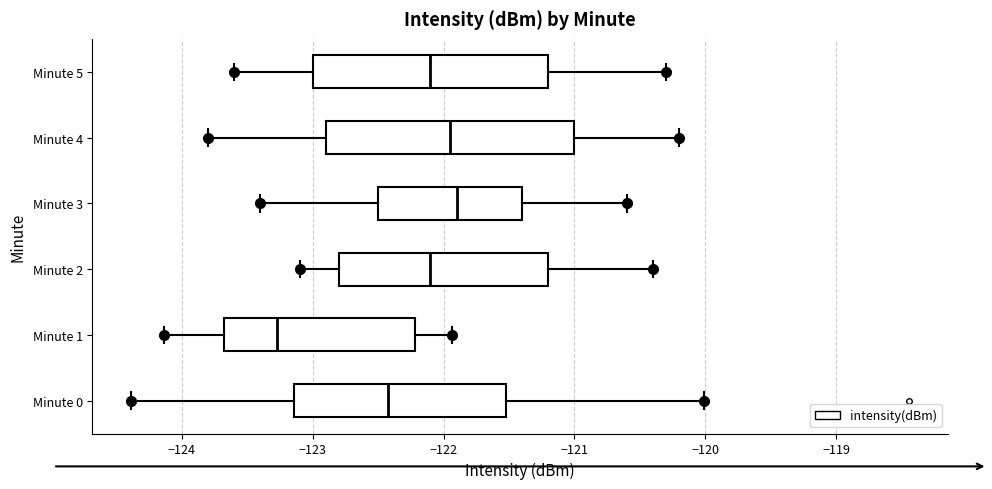

Where does the right whisker of the box for Minute 0 end on the x-axis? The values are not printed on the chart, so give them approximately, as read against the axis.

-120.0